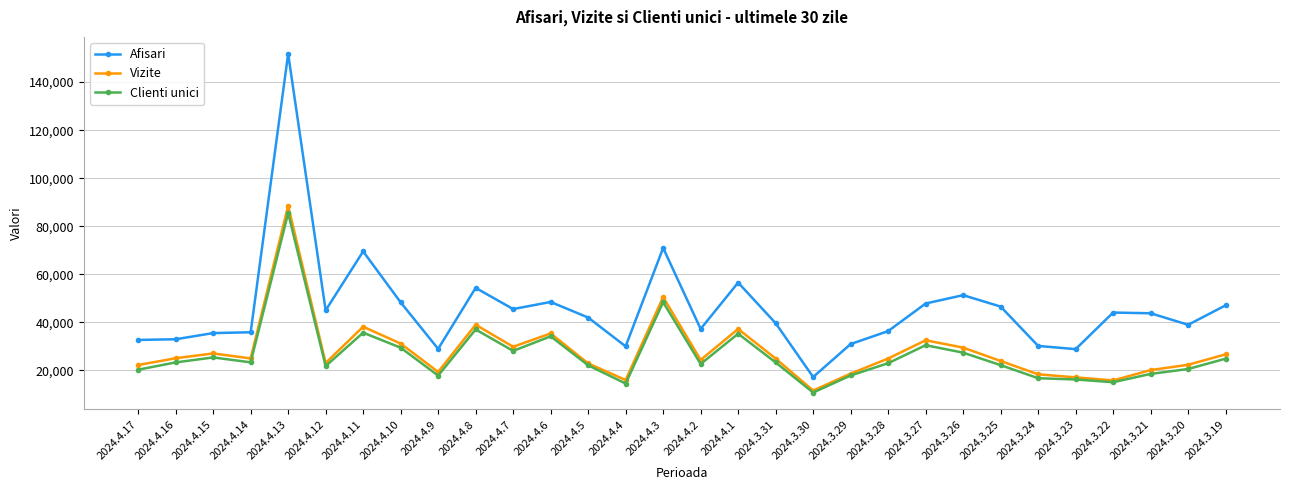

True or false: Vizite and Afisari cross at least once.

False